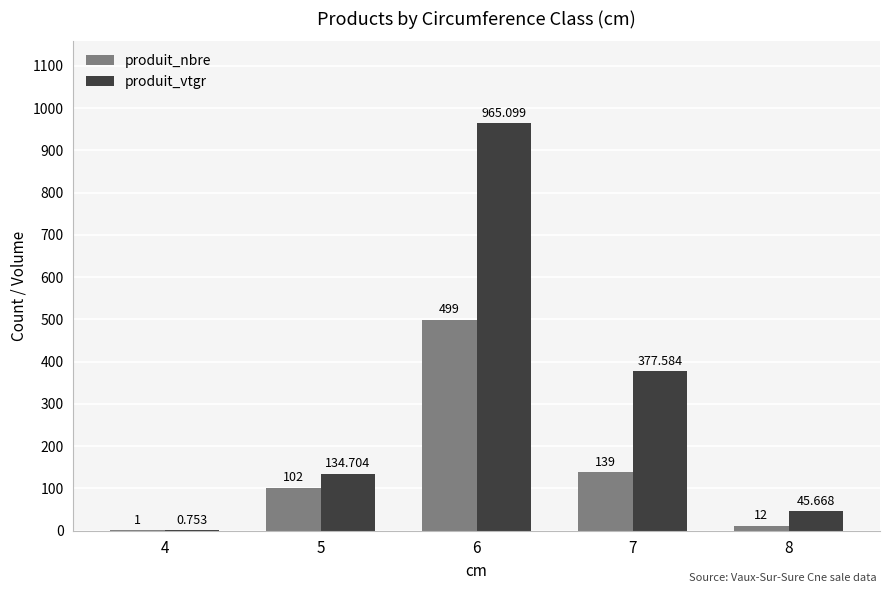

Which series changed the most between 6 and 8?

produit_vtgr